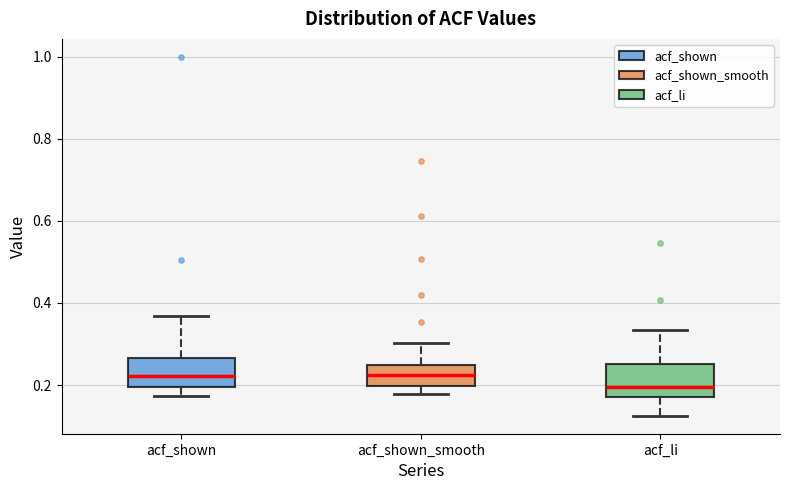

Where does the median line of the box for acf_shown_smooth sit on the y-axis? The values are not printed on the chart, so give them approximately, as read against the axis.

0.22